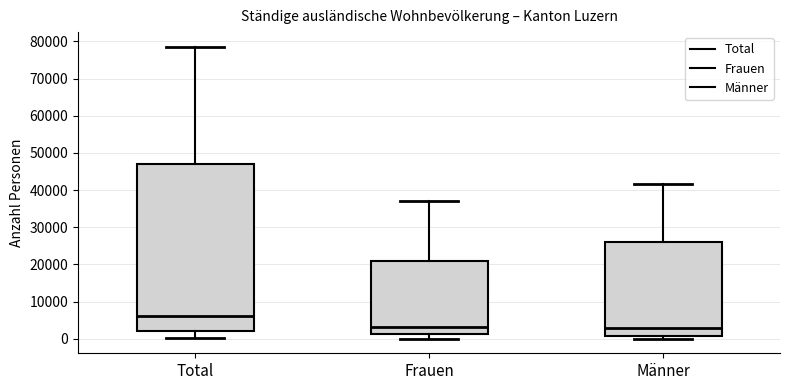

Reading left to right, transcribe this box plot: for each box, give where its median line is, the range the box spans, and where its two whiskers end, as read against the y-axis. The values are not printed on the chart, so give them approximately, as read against the axis.

Total: median 6000, box 2000 to 47000, whiskers 0 to 79000
Frauen: median 3000, box 1000 to 21000, whiskers 0 to 37000
Männer: median 3000, box 1000 to 26000, whiskers 0 to 42000